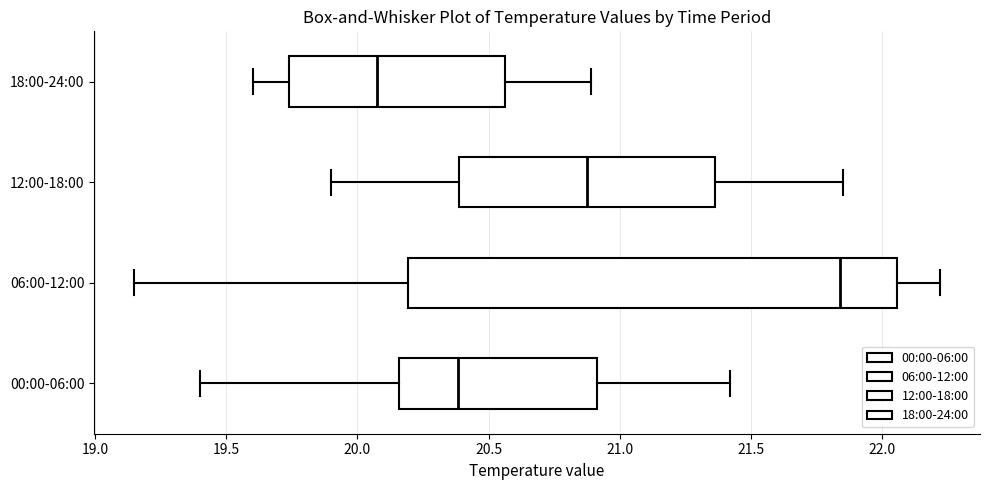

Which box's median line is the furthest to the right?

06:00-12:00